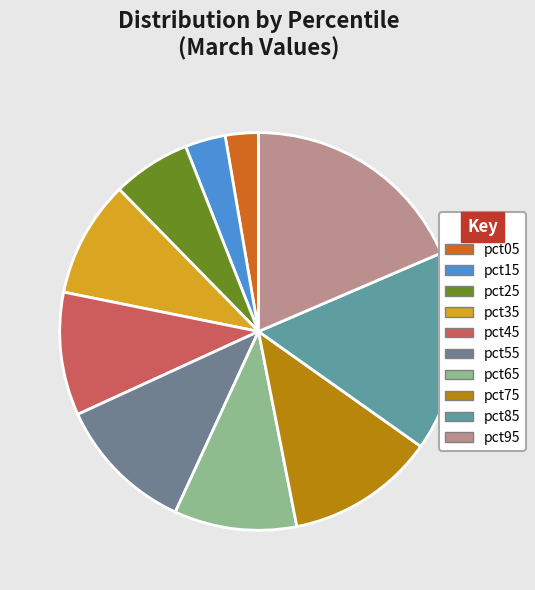

Is there a majority slice in this chart?

No